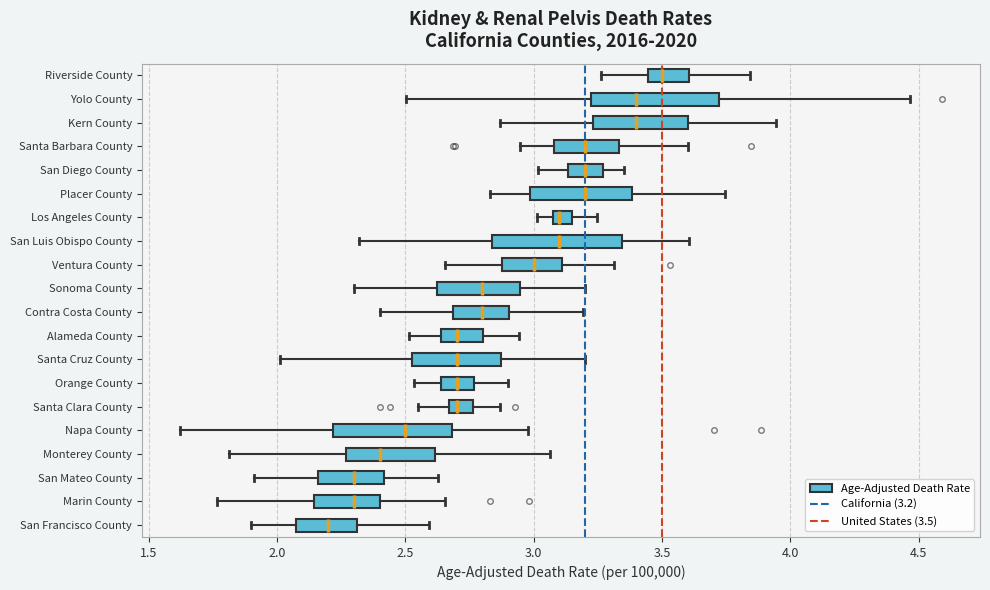

Where is the right edge of the box for Napa County on the x-axis? The values are not printed on the chart, so give them approximately, as read against the axis.

2.70